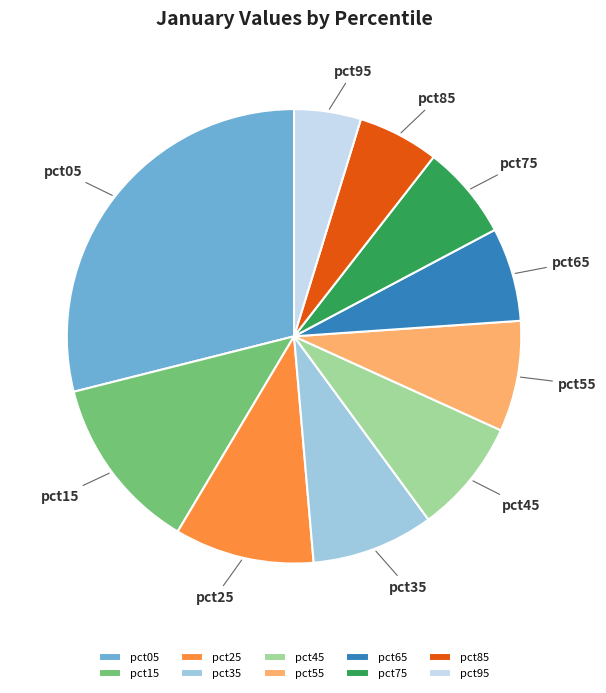

Is there a majority slice in this chart?

No